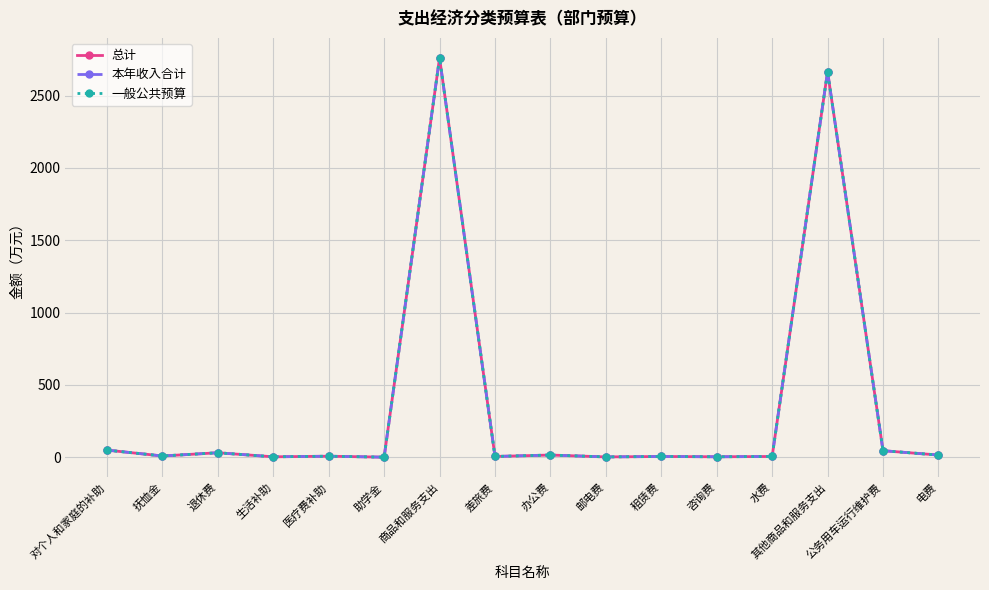

What value does the 一般公共预算 series have at 咨询费?

3.0